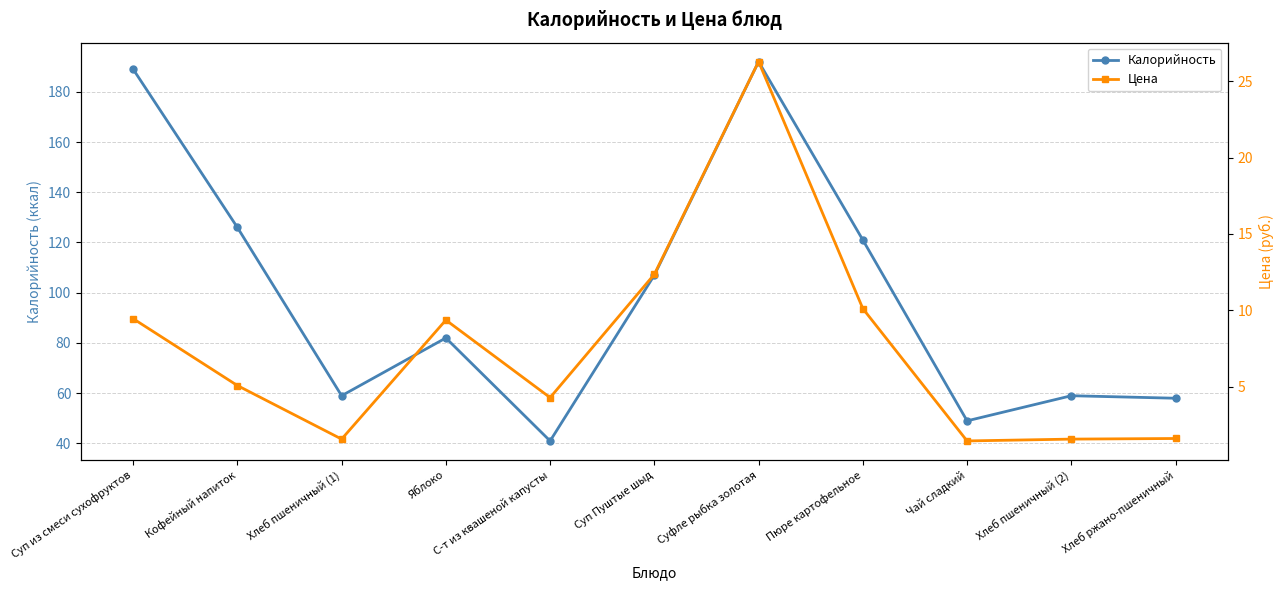

Which series has the largest total across all categories?

Калорийность